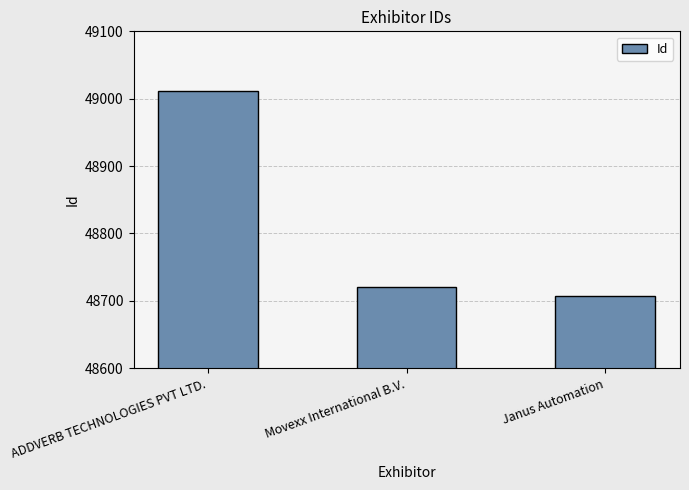

Rank the categories by value from lowest to highest.

Janus Automation, Movexx International B.V., ADDVERB TECHNOLOGIES PVT LTD.